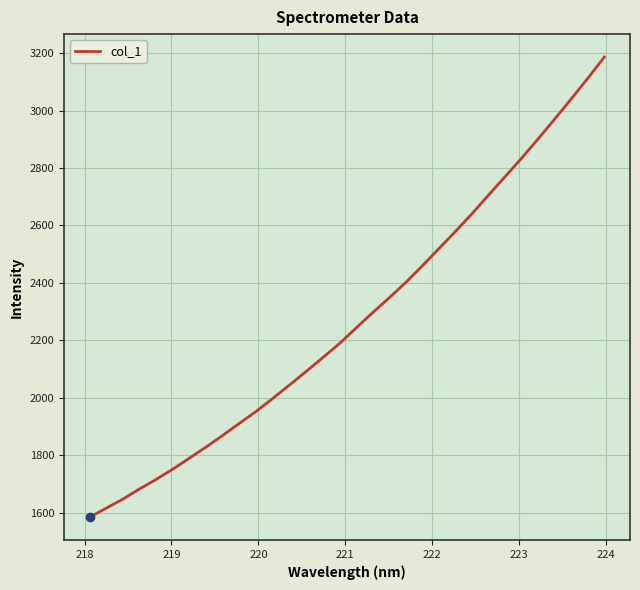

What is the greatest value displayed?

3186.0